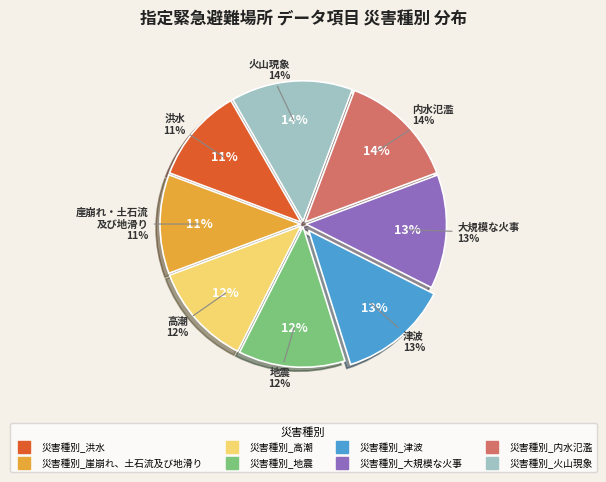

What is the smallest slice in the pie chart?

災害種別_洪水